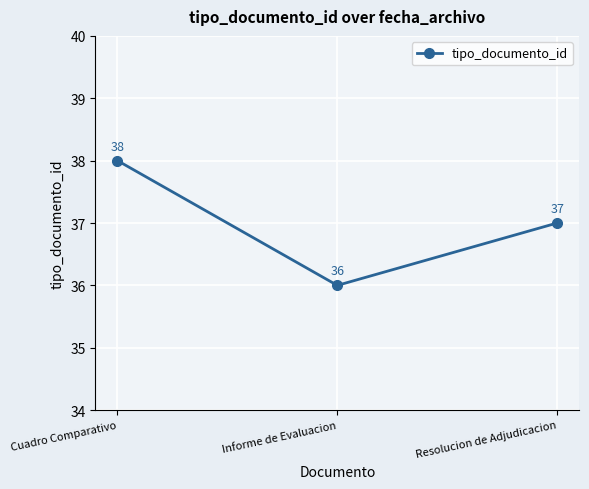

How many lines are shown in the chart?

1